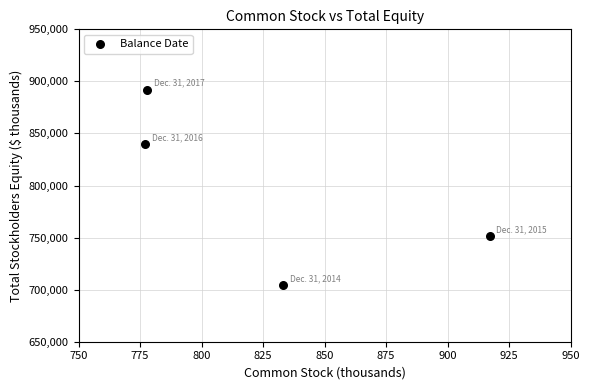

What is the average X value?

826